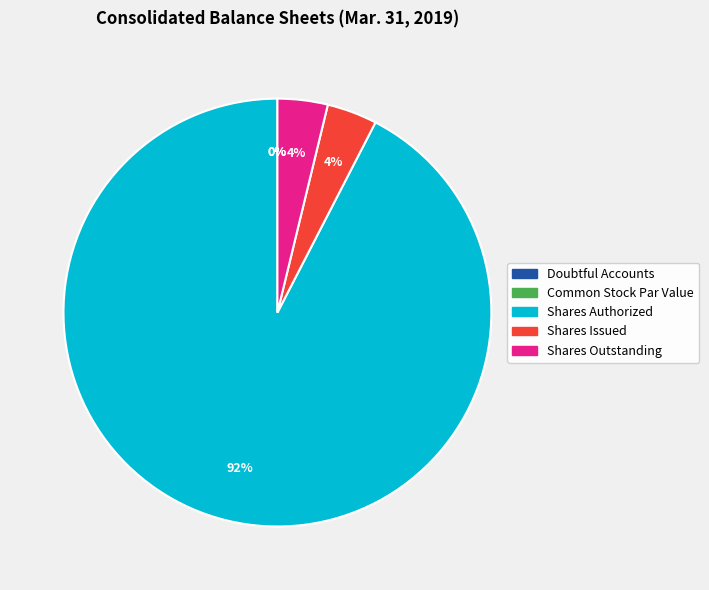

Does Common stock, shares issued represent more than half of the total?

No